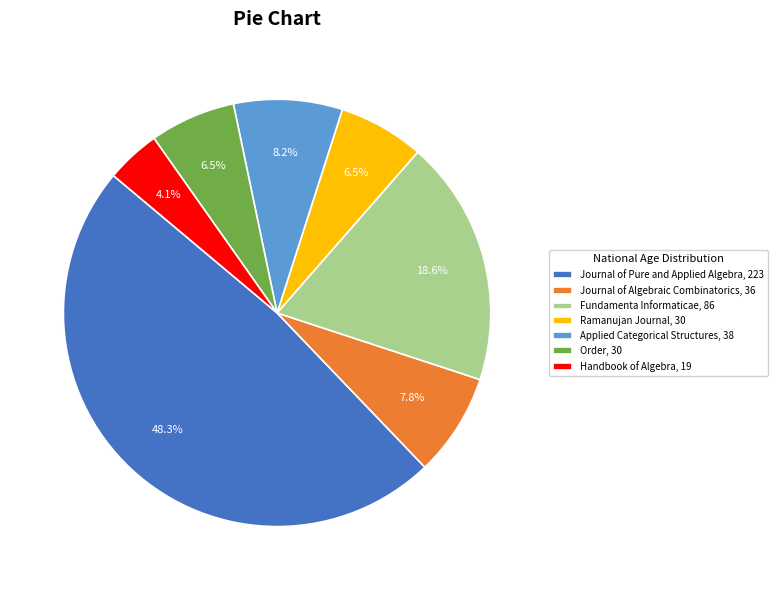

Is it true that Fundamenta Informaticae is 19% of the pie?

True